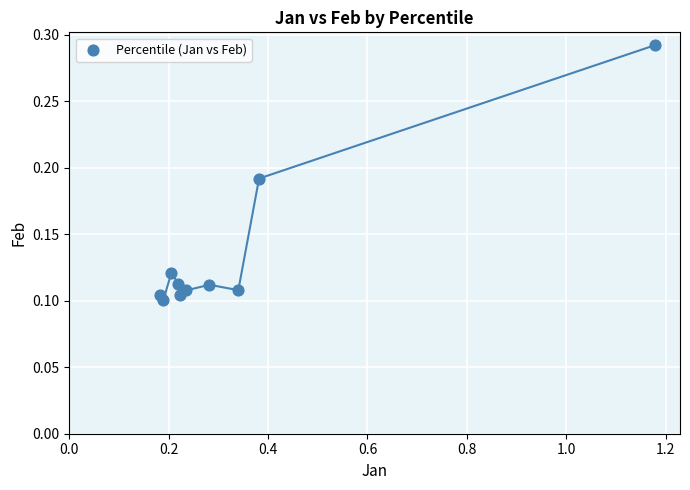

What is the range of X values (max minus min)?

1.0